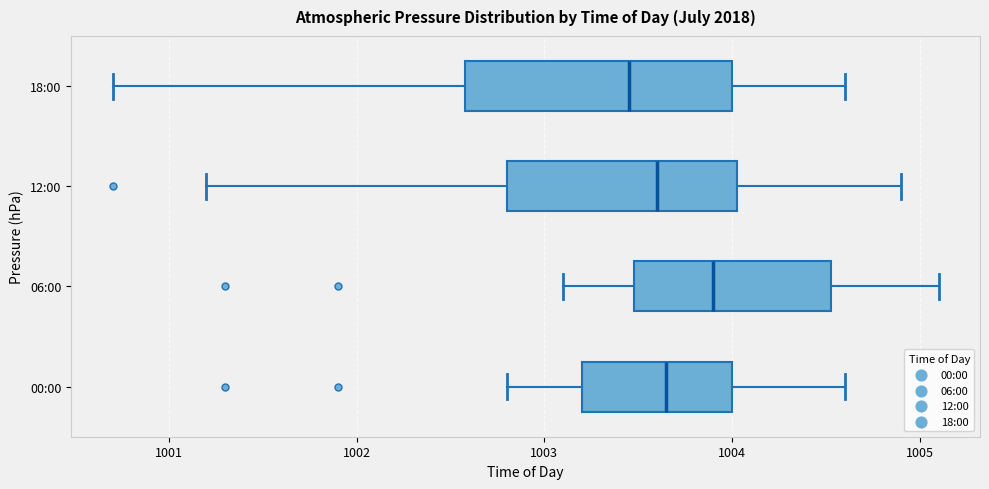

Which box's median line is the furthest to the left?

18:00